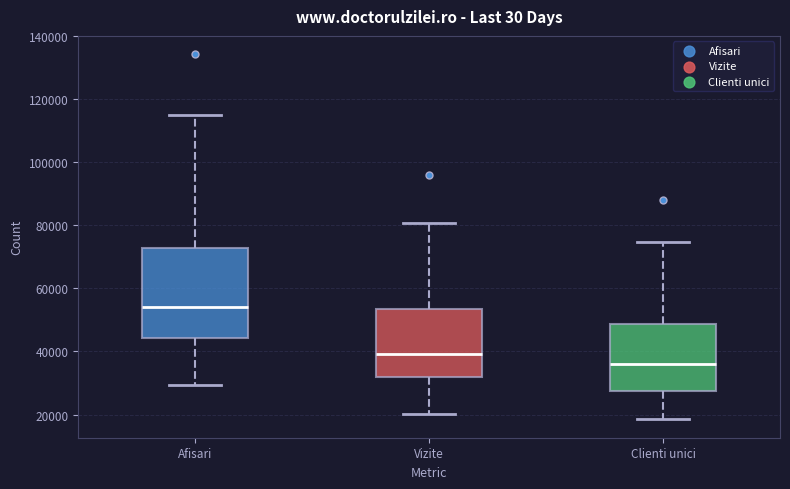

Where does the upper whisker of the box for Vizite end on the y-axis? The values are not printed on the chart, so give them approximately, as read against the axis.

80000